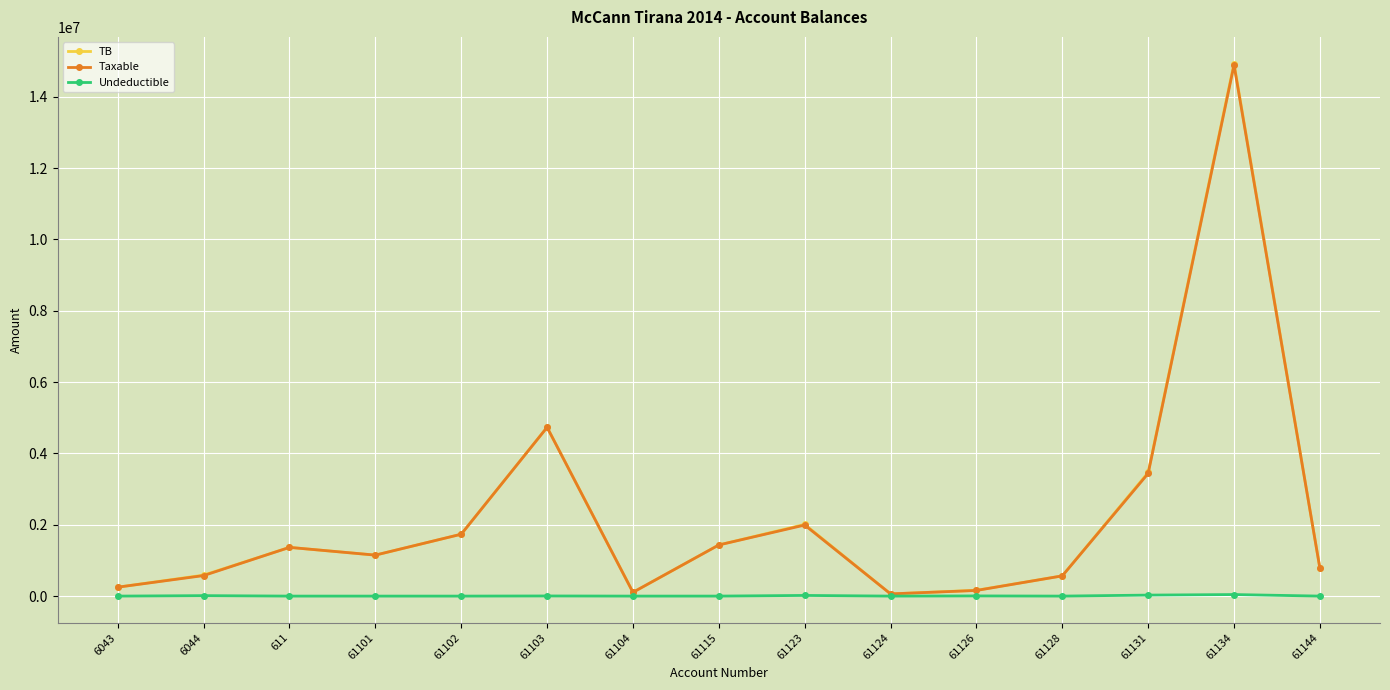

Is the value of TB at 61102 greater than the value of Undeductible at 61103?

Yes